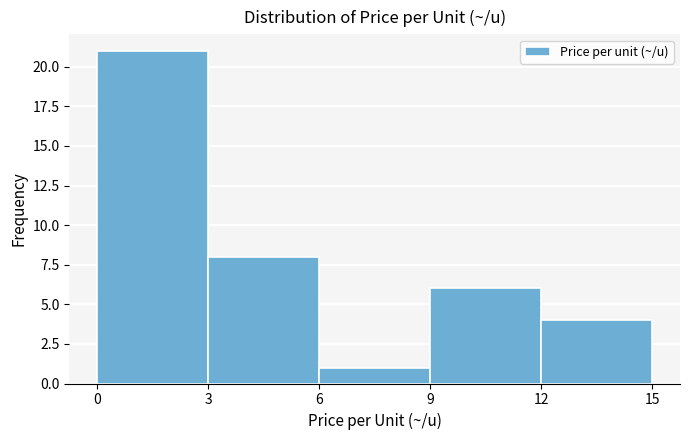

Over which range of the x-axis is the bar tallest?

0 to 3